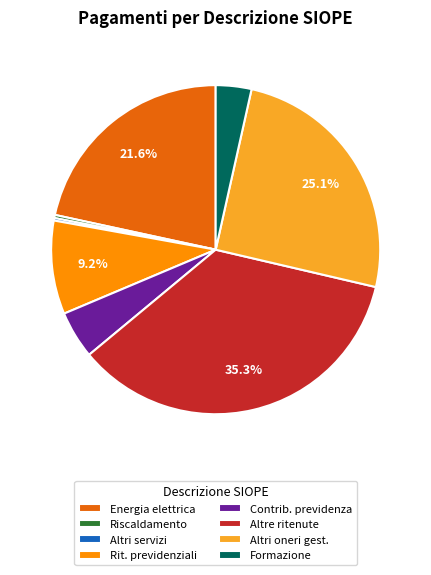

Which category has the biggest portion of the pie?

Altre ritenute